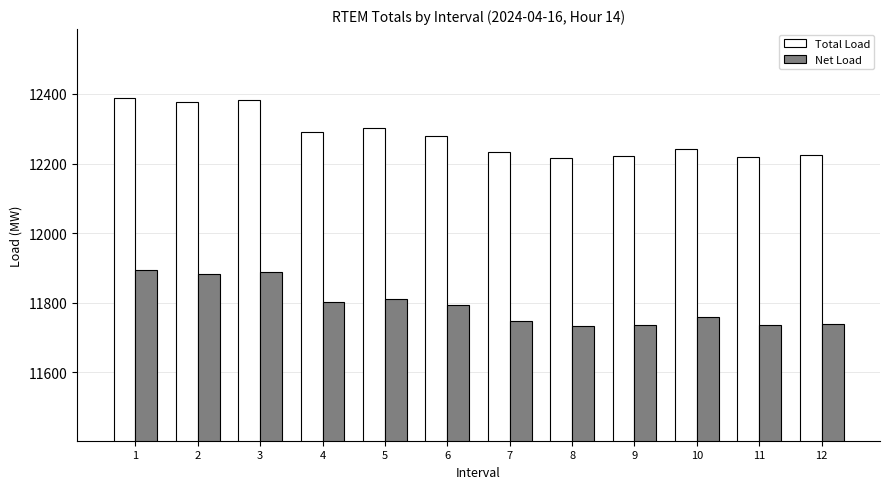

How many values in the Net Load series exceed 11792?

6